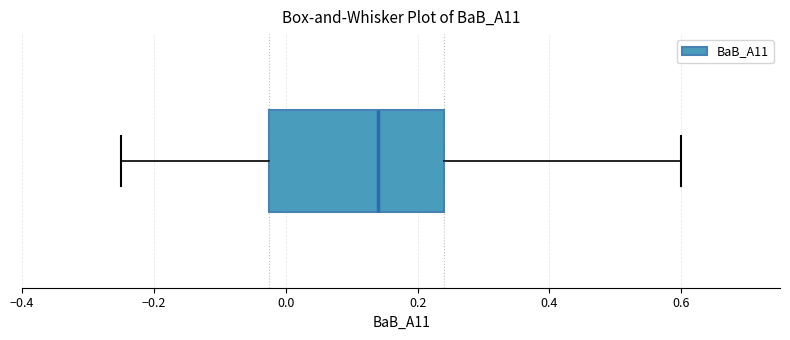

Read this box plot against the x-axis: the position of the median line, the range covered by the box, and the ends of both whiskers. The values are not printed on the chart, so give them approximately, as read against the axis.

median 0.14, box -0.02 to 0.24, whiskers -0.24 to 0.60